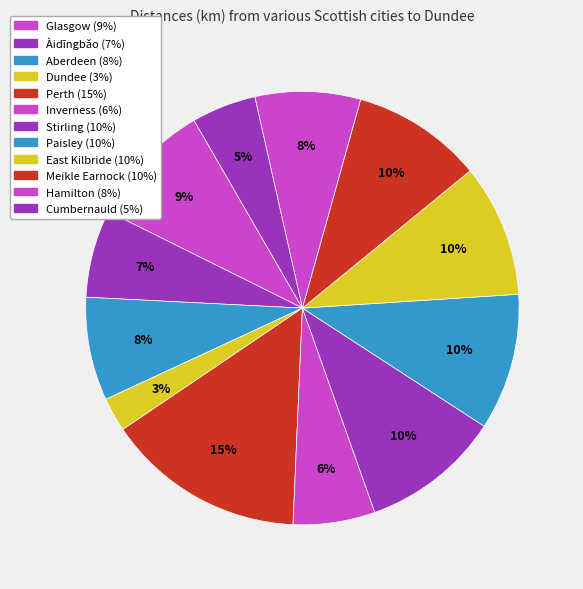

Is there a majority slice in this chart?

No